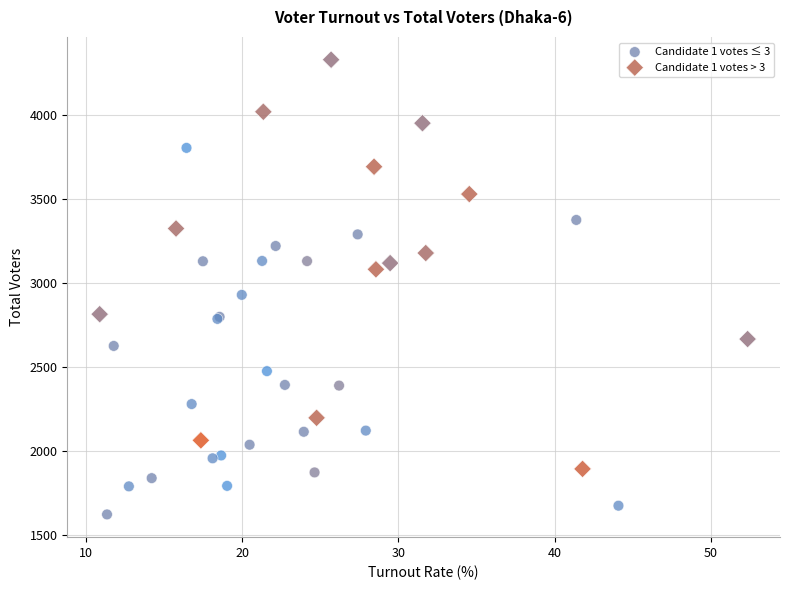

What are all the series names shown in the legend?

Candidate 1 votes ≤ 3, Candidate 1 votes > 3